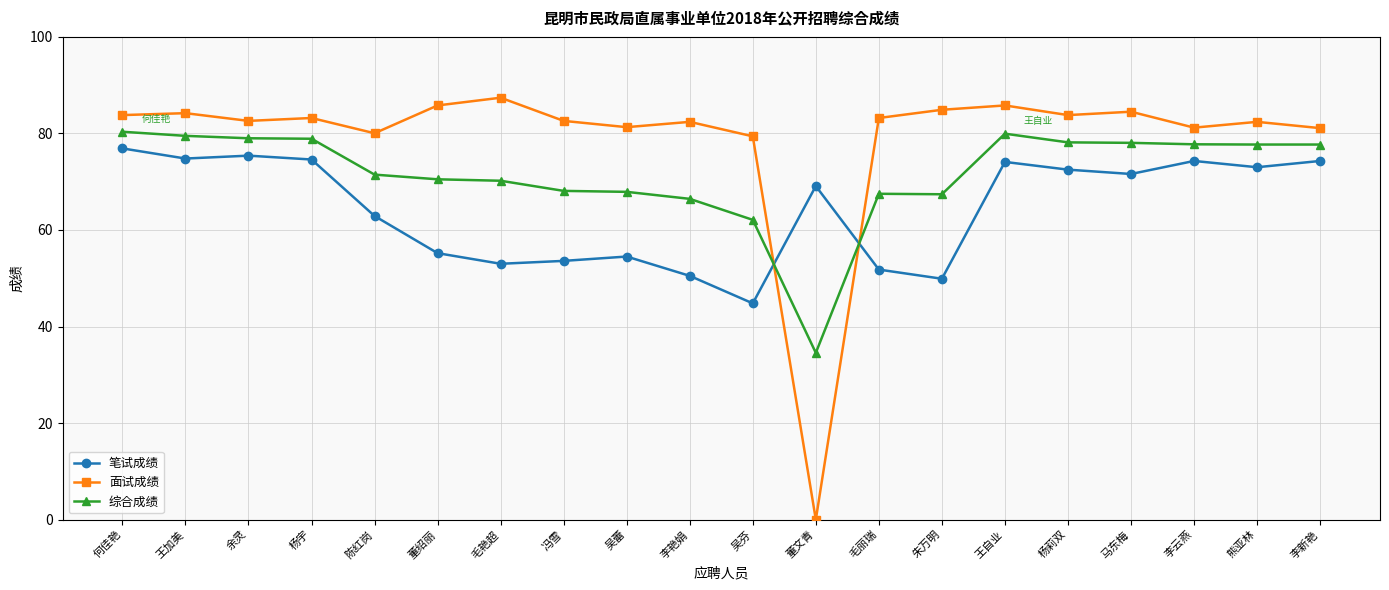

The 笔试成绩 series shows 51.8 at 毛丽瑞. True or false?

True